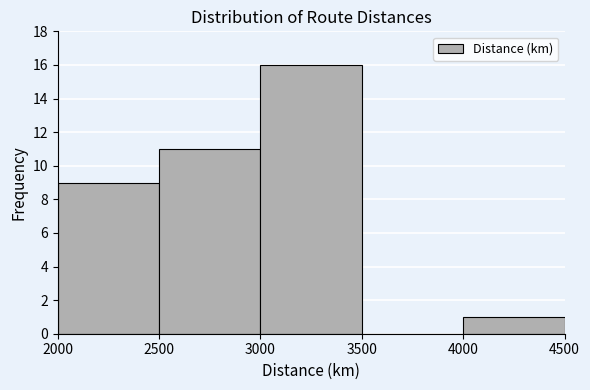

What is the height of the bar covering 2500 to 3000 on the x-axis? The values are not printed on the chart, so give them approximately, as read against the axis.

11